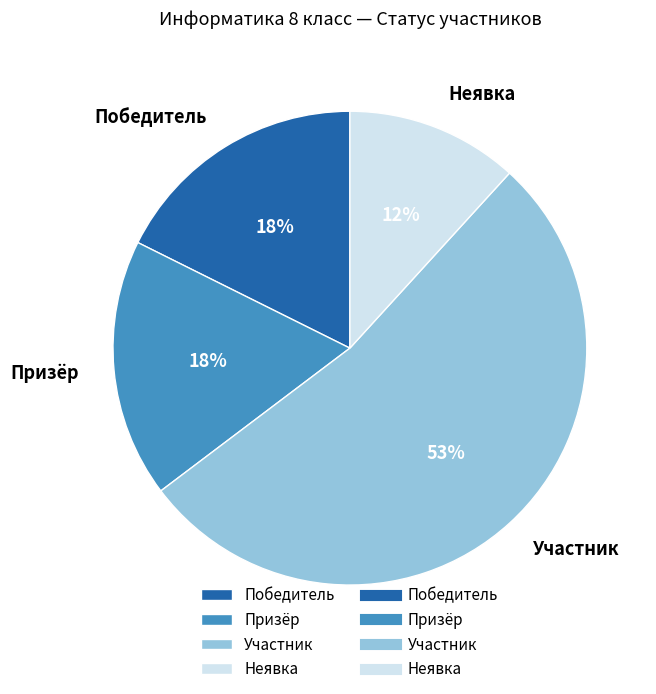

Which slice is the largest?

Участник